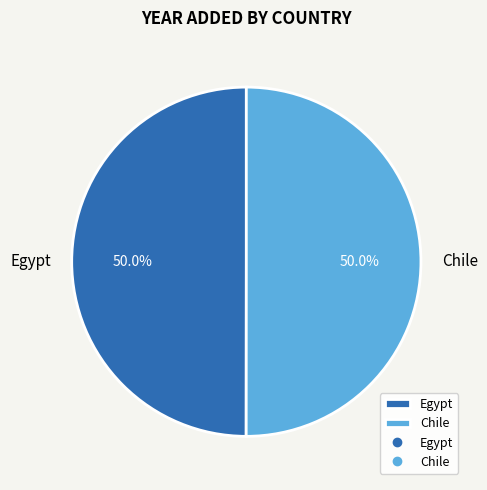

What percentage do Egypt and Chile together represent?

100.0%